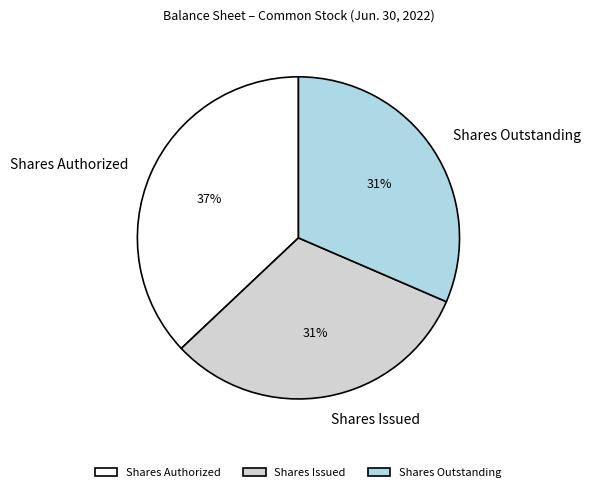

Combined, do Shares Outstanding and Shares Issued account for over 50%?

Yes